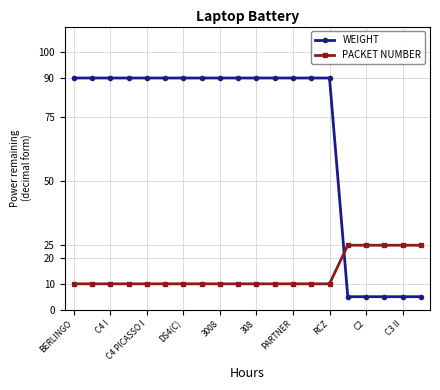

At how many categories does at least one series exceed 81?

15